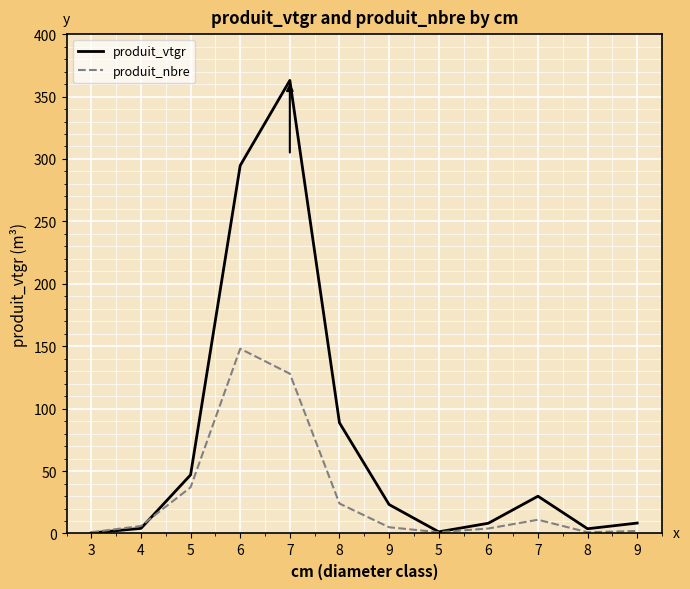

What is the difference between the produit_nbre values at 8 and 7?

104.0